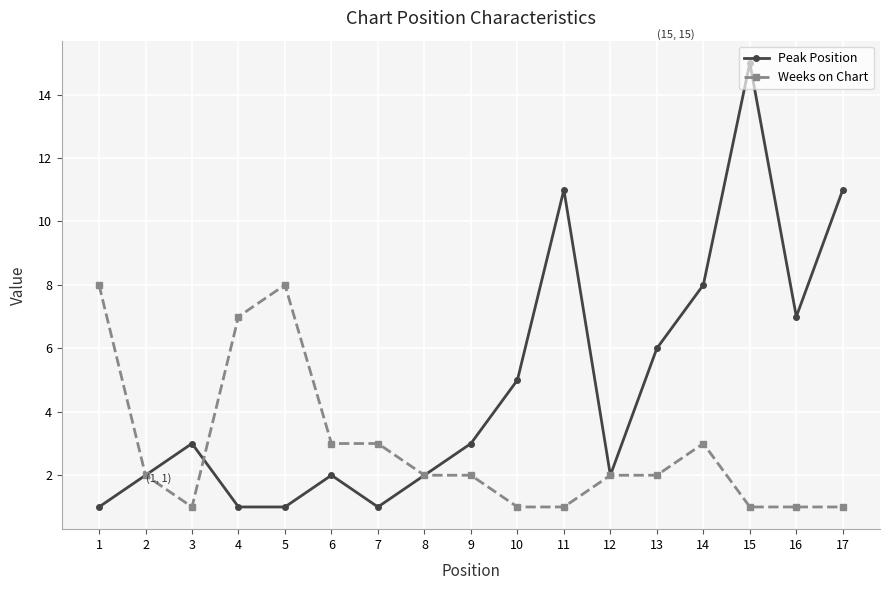

Where is the first local maximum for Peak Position?

3